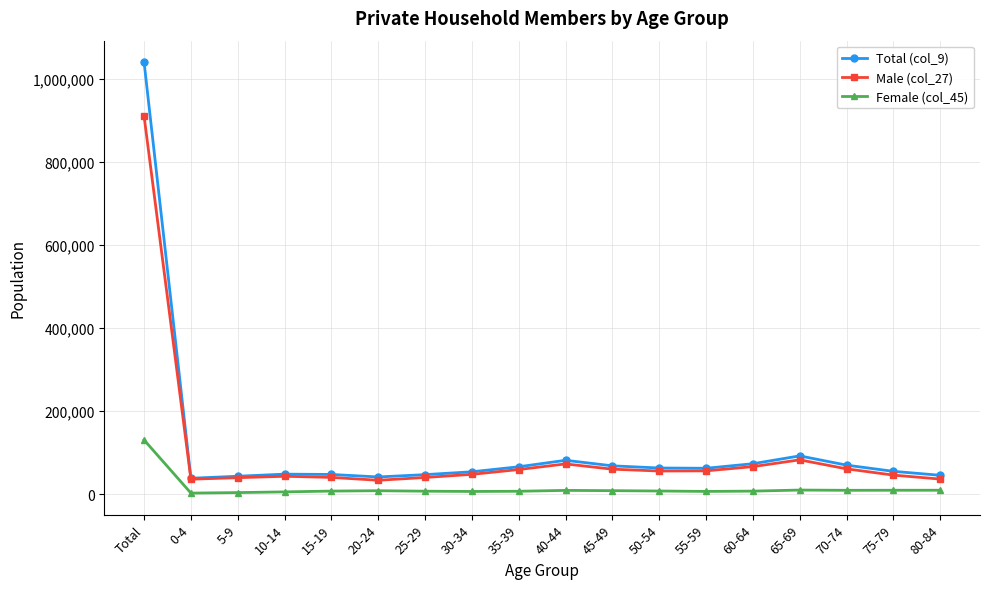

List the series in order of their peak value, lowest first.

Female (col_45), Male (col_27), Total (col_9)